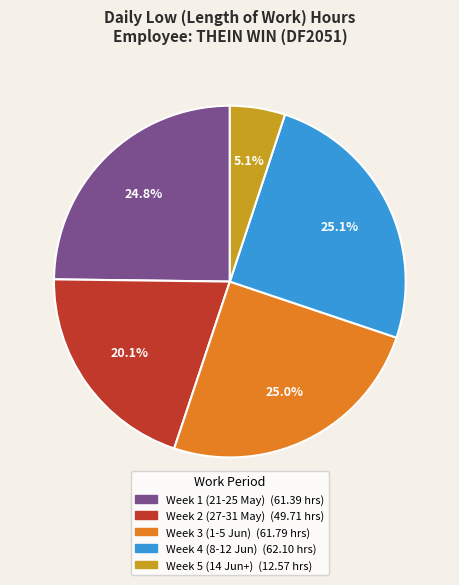

Is there any slice that represents more than half of the pie?

No